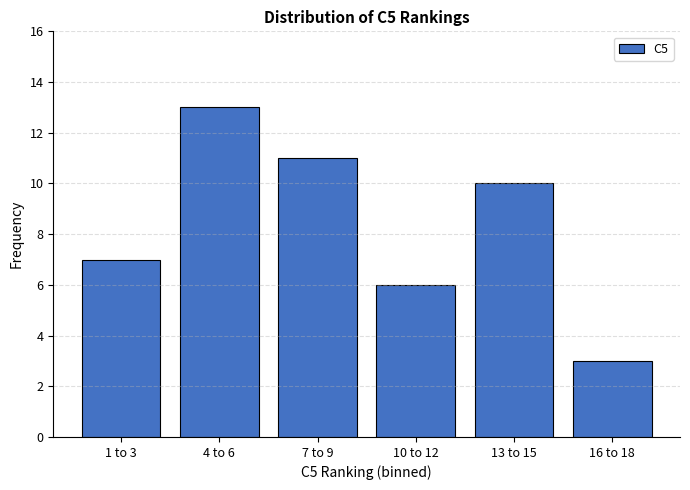

Reading left to right, what are all the values shown in this chart?

7	13	11	6	10	3